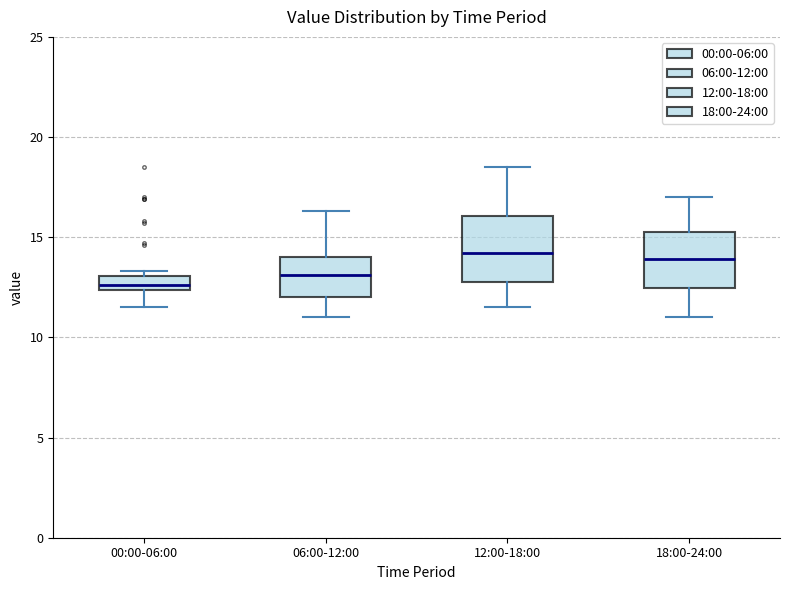

Which box's median line is the lowest?

00:00-06:00